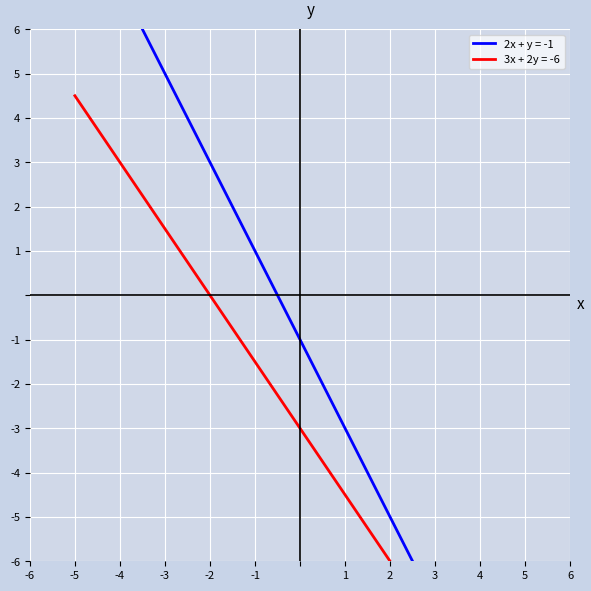

Which series has the widest spread of values?

2x + y = -1